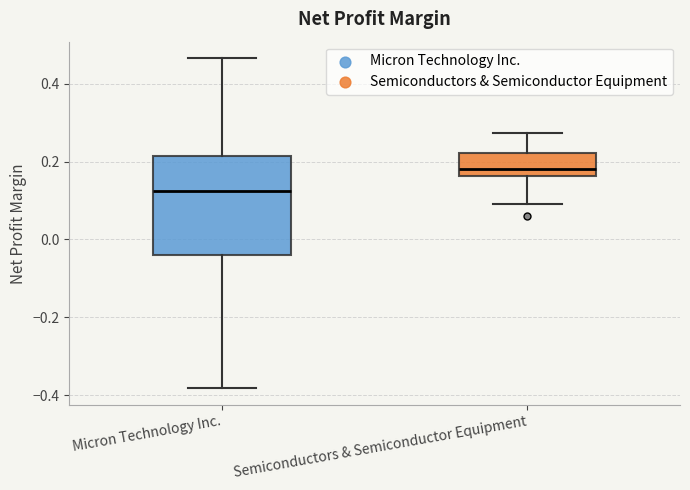

Reading left to right, transcribe this box plot: for each box, give where its median line is, the range the box spans, and where its two whiskers end, as read against the y-axis. The values are not printed on the chart, so give them approximately, as read against the axis.

Micron Technology Inc.: median 0.12, box -0.04 to 0.22, whiskers -0.38 to 0.46
Semiconductors & Semiconductor Equipment: median 0.18, box 0.16 to 0.22, whiskers 0.10 to 0.28